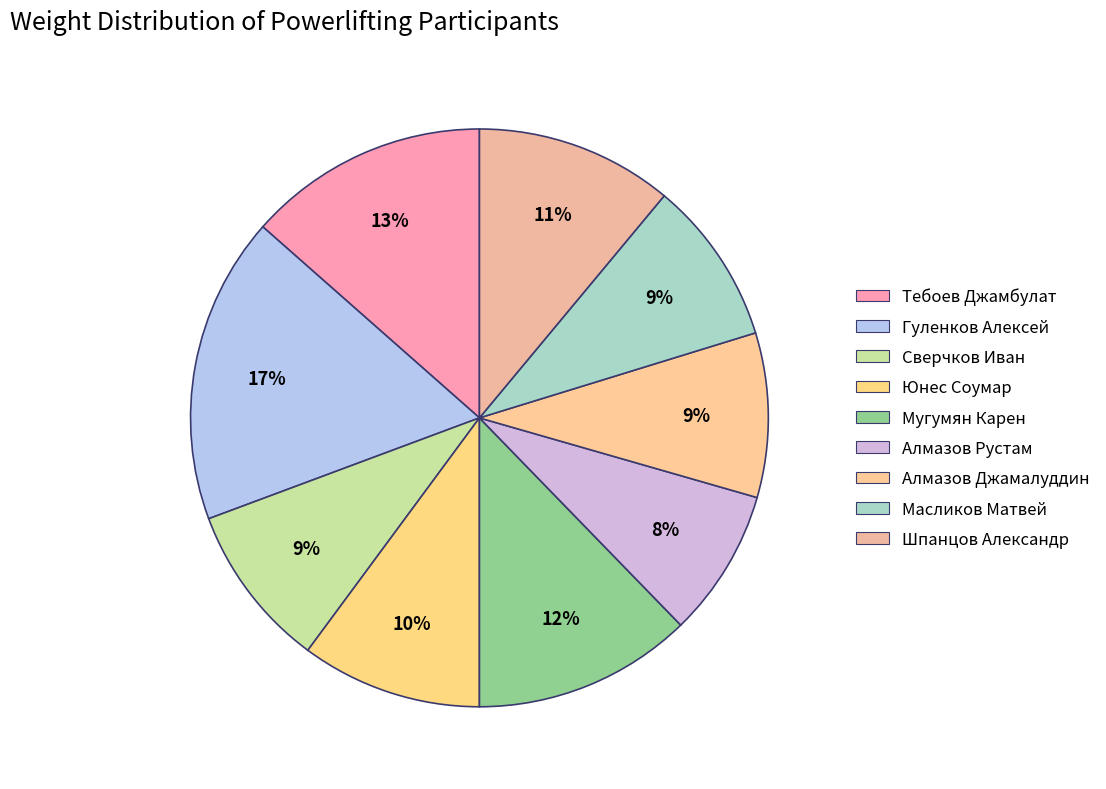

How many slices are in this pie chart?

9